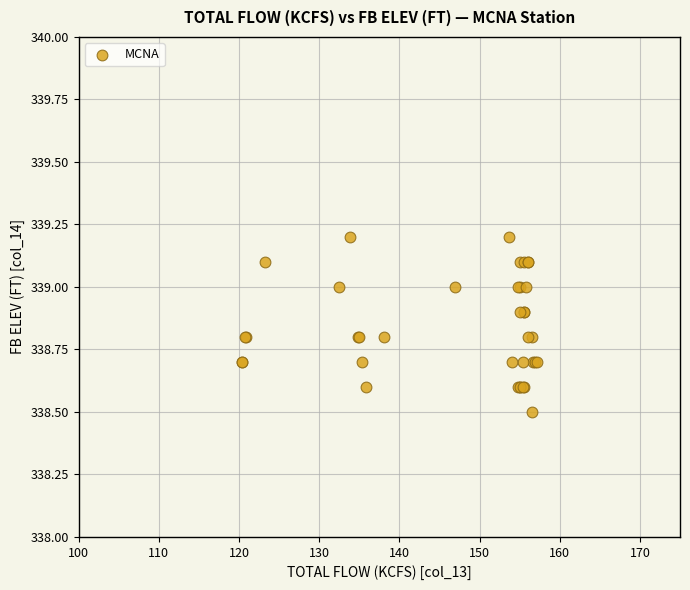

What Y value in the scatter plot is closest to 338?

338.5